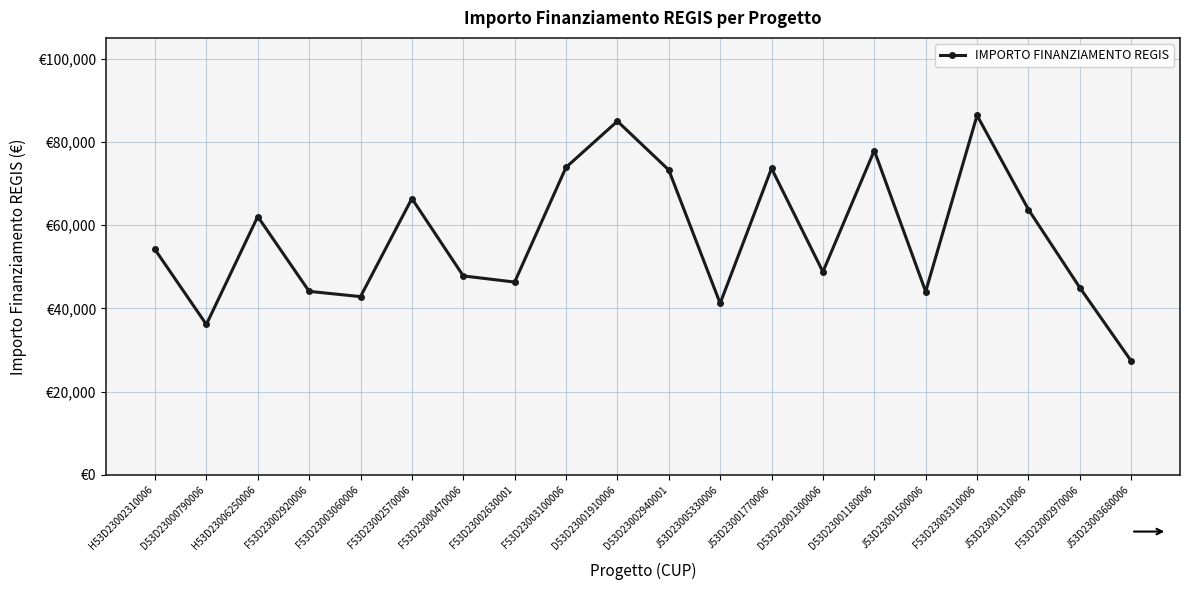

Rank the categories by value from lowest to highest.

J53D23003680006, D53D23000790006, J53D23005330006, F53D23003060006, J53D23001500006, F53D23002920006, F53D23002970006, F53D23002630001, F53D23000470006, D53D23001300006, H53D23002310006, H53D23006250006, J53D23001310006, F53D23002570006, D53D23002940001, J53D23001770006, F53D23003100006, D53D23001180006, D53D23001910006, F53D23003310006